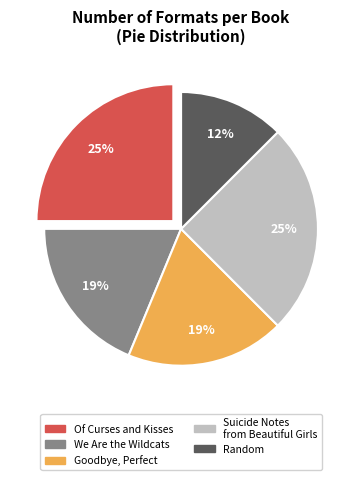

Combined, do Goodbye, Perfect and We Are the Wildcats account for over 50%?

No